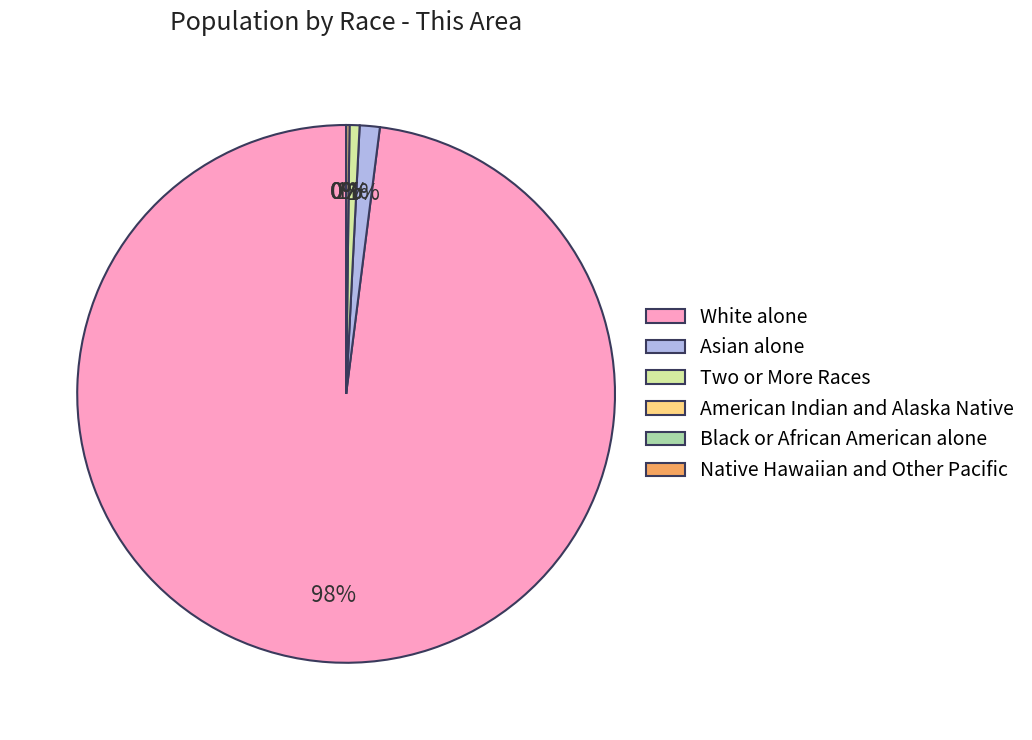

Between American Indian and Alaska Native and Black or African American alone, which is larger?

American Indian and Alaska Native